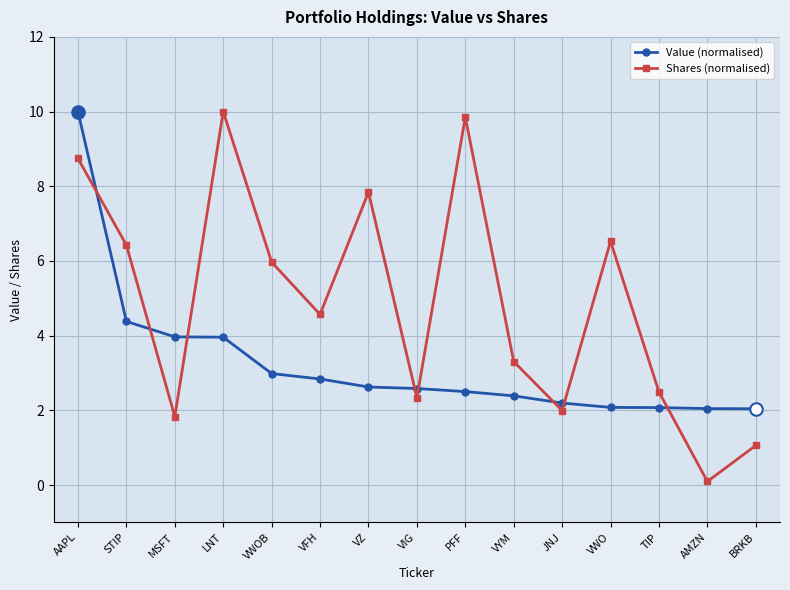

Rank the series by their average value, from lowest to highest.

Value (normalised), Shares (normalised)